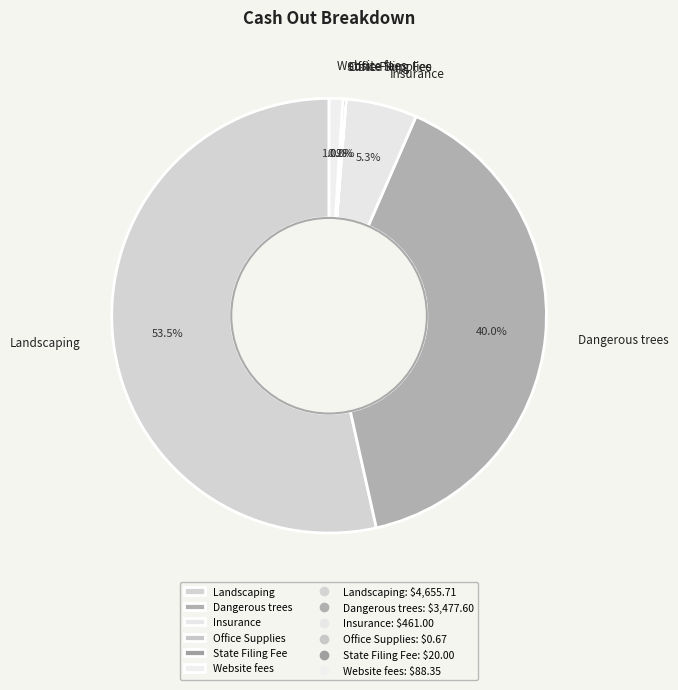

Between Dangerous trees and Insurance, which is larger?

Dangerous trees